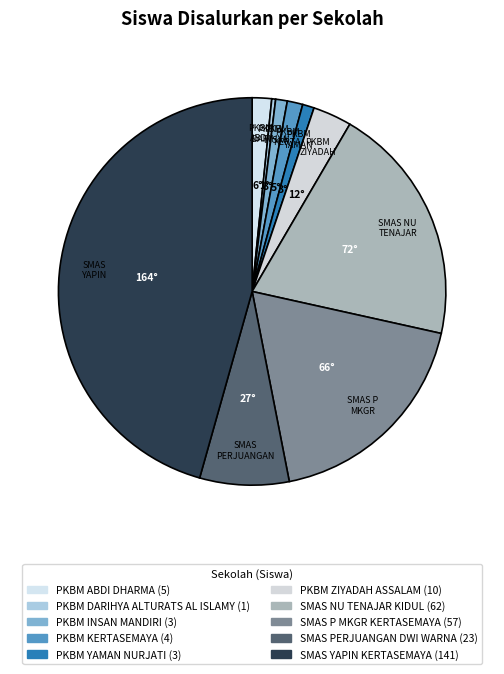

To the nearest percent, what is the difference between the SMAS NU TENAJAR KIDUL and SMAS P MKGR KERTASEMAYA slice percentages?

2%